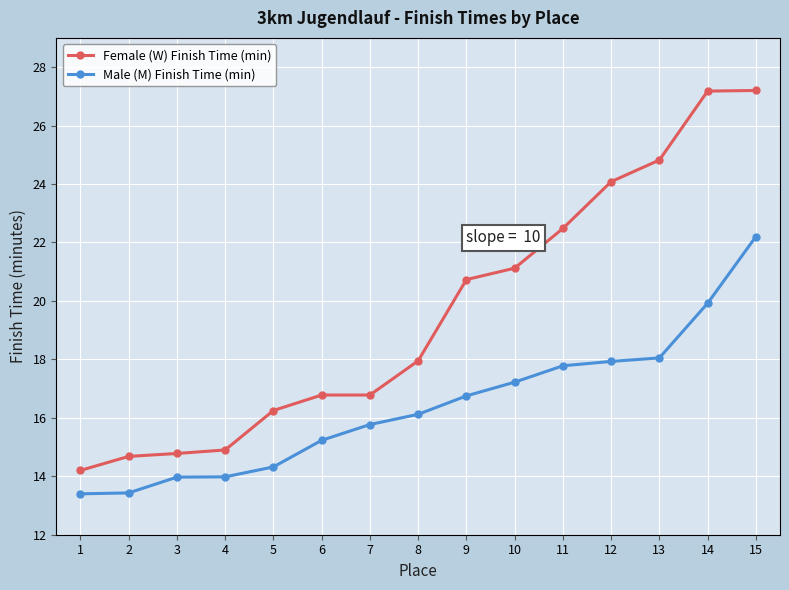

What is the difference between the highest and lowest values at 10?

3.9